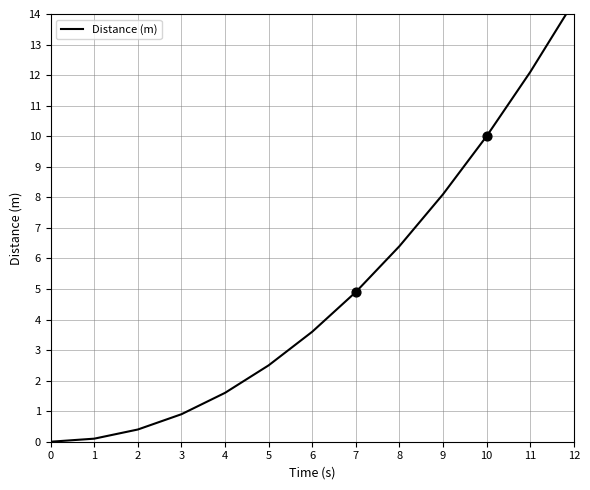

What is the ratio of the value at 2 to the value at 6?

0.1